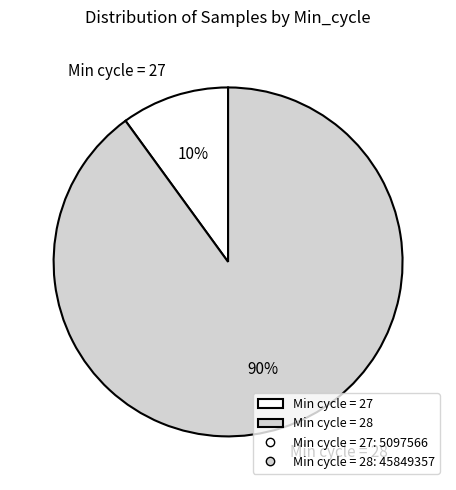

To the nearest percent, what percentage of the pie is Min cycle = 28?

90%